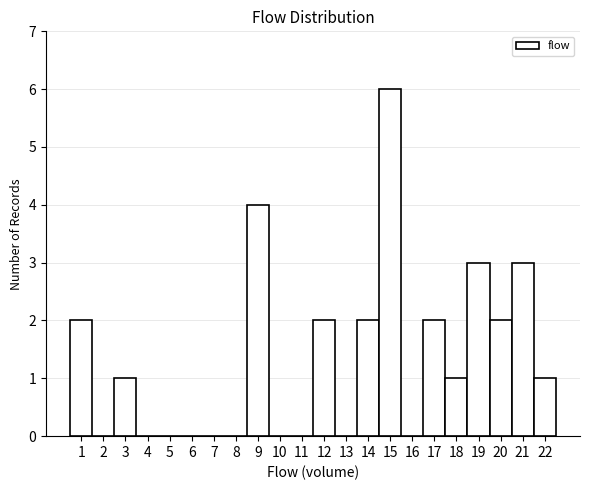

Reading left to right, list every bar in this chart as the range it spans on the x-axis followed by its height. The values are not printed on the chart, so give them approximately, as read against the axis.

0.5 to 1.5: 2
1.5 to 2.5: 0
2.5 to 3.5: 1
3.5 to 4.5: 0
4.5 to 5.5: 0
5.5 to 6.5: 0
6.5 to 7.5: 0
7.5 to 8.5: 0
8.5 to 9.5: 4
9.5 to 10.5: 0
10.5 to 11.5: 0
11.5 to 12.5: 2
12.5 to 13.5: 0
13.5 to 14.5: 2
14.5 to 15.5: 6
15.5 to 16.5: 0
16.5 to 17.5: 2
17.5 to 18.5: 1
18.5 to 19.5: 3
19.5 to 20.5: 2
20.5 to 21.5: 3
21.5 to 22.5: 1